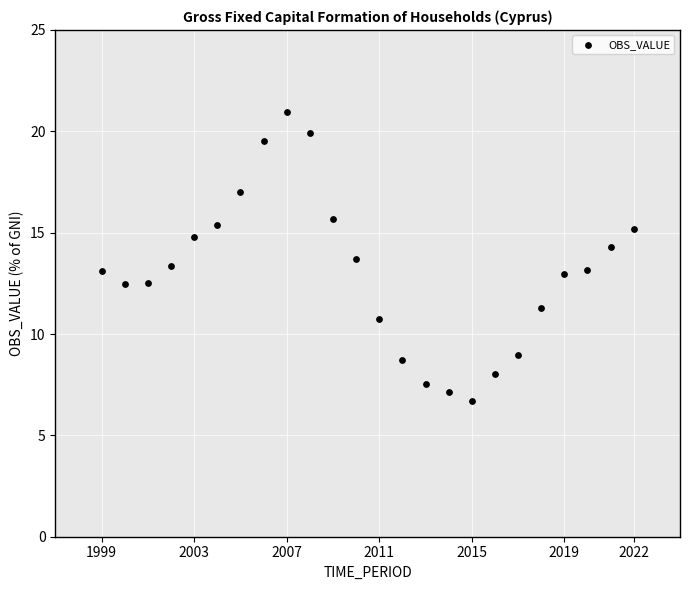

What is the range of Y values (max minus min)?

14.3